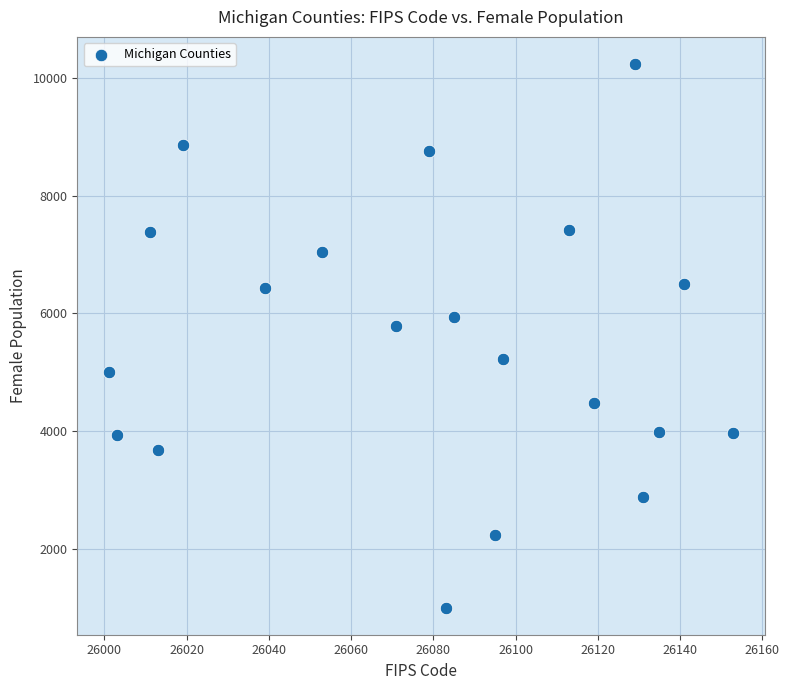

What Y value in the scatter plot is closest to 5618?

5779